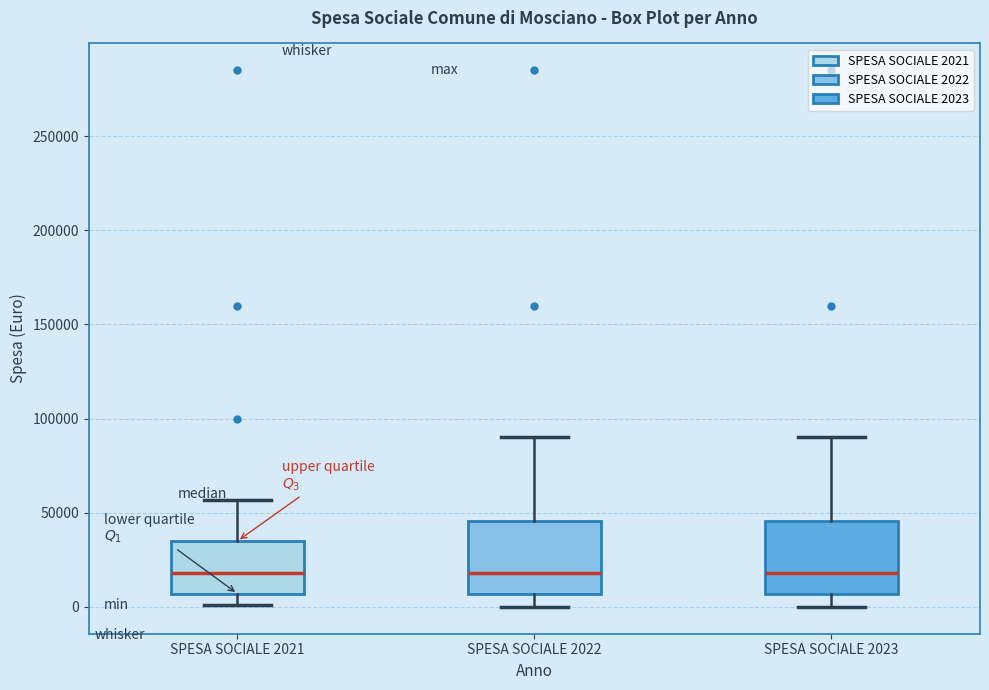

Reading left to right, read every box against the y-axis: the position of its median line, the range the box covers, and the ends of its whiskers. The values are not printed on the chart, so give them approximately, as read against the axis.

SPESA SOCIALE 2021: median 20000, box 5000 to 35000, whiskers 0 to 55000
SPESA SOCIALE 2022: median 20000, box 5000 to 45000, whiskers 0 to 90000
SPESA SOCIALE 2023: median 20000, box 5000 to 45000, whiskers 0 to 90000